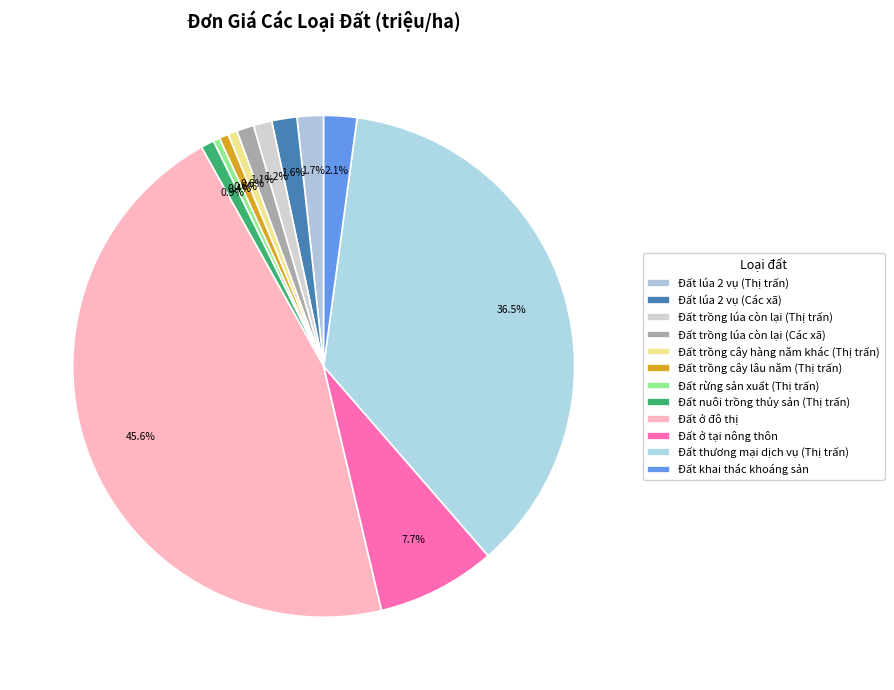

What is the ratio of the value at Đất lúa 2 vụ (Thị trấn) to the value at Đất trồng cây lâu năm (Thị trấn)?

2.9